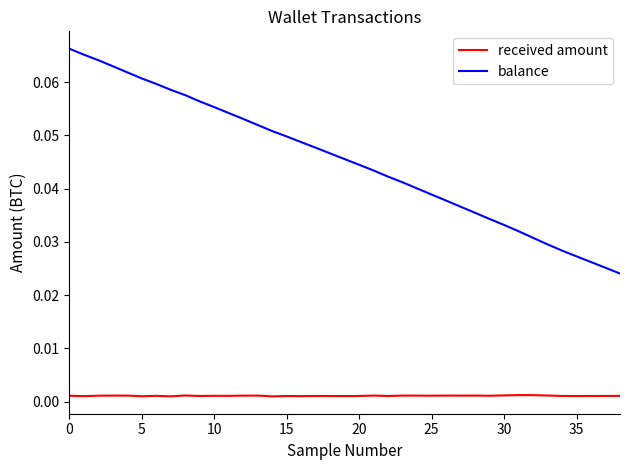

Which series has the largest range (max minus min)?

balance